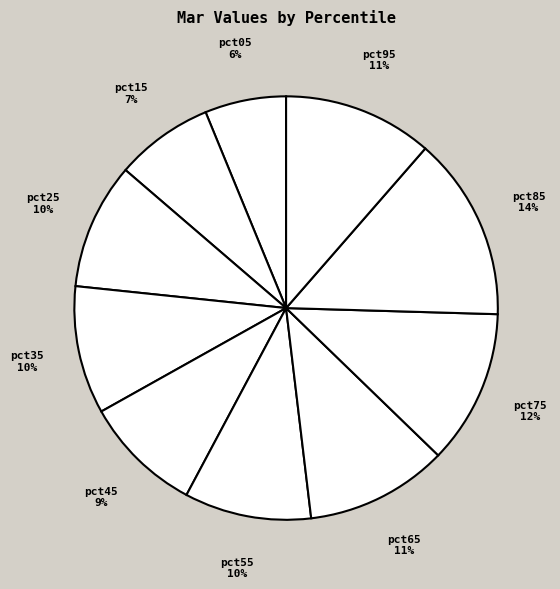

To the nearest percent, what is the combined percentage of pct65 and pct35?

21%